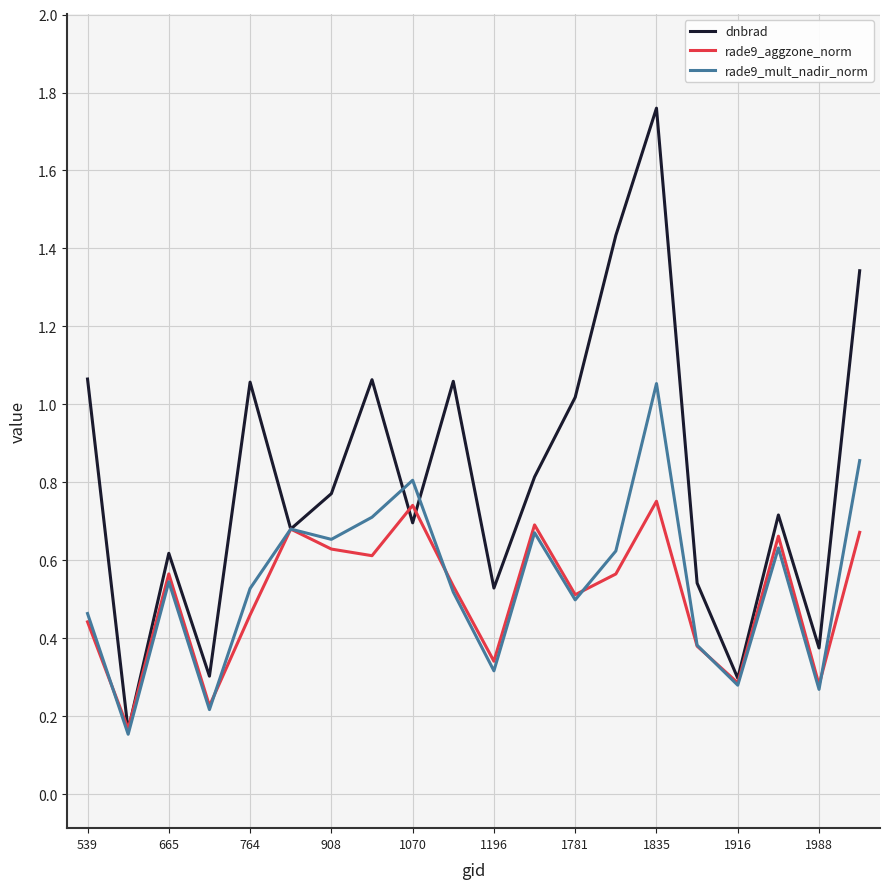

Which series has the largest range (max minus min)?

dnbrad